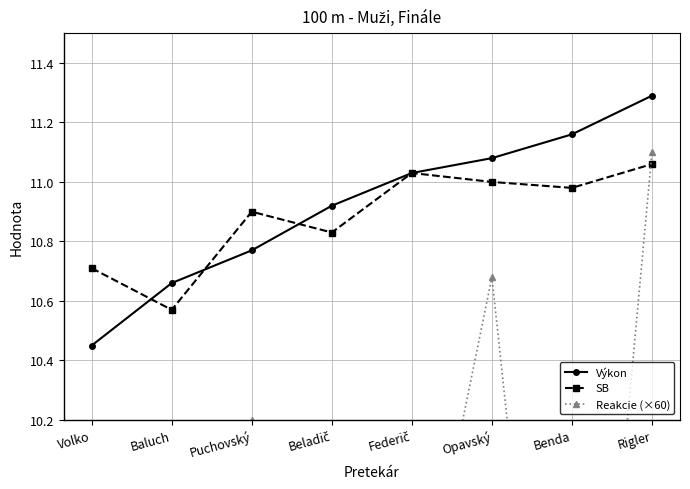

Which series ends up on top after the final intersection of Reakcie (×60) and SB?

Reakcie (×60)